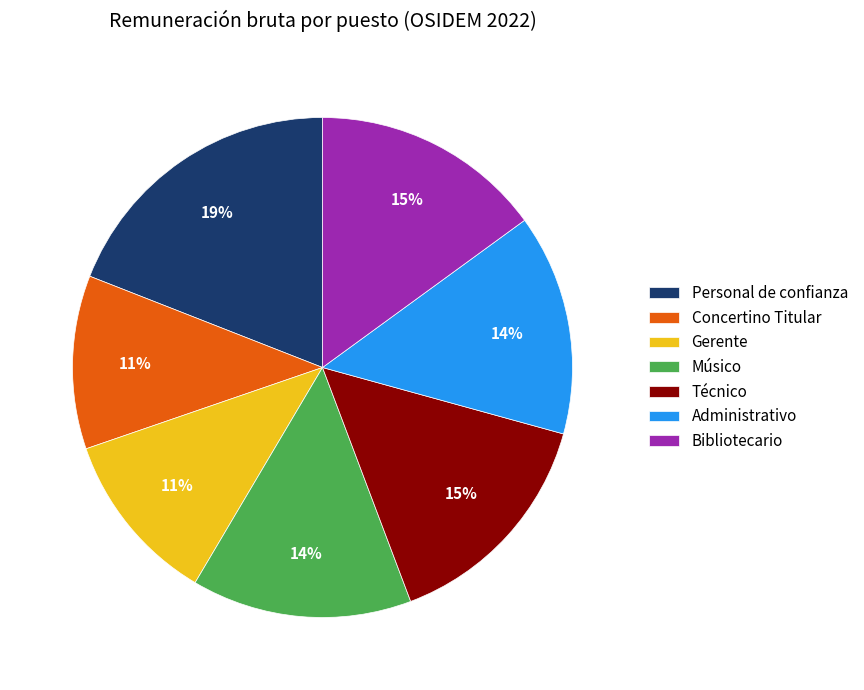

Is there a majority slice in this chart?

No